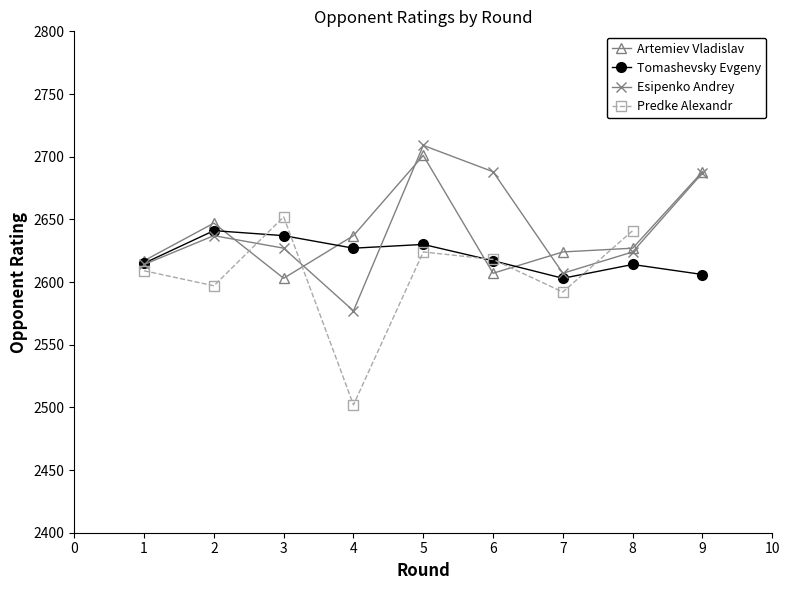

What is the approximate value of Artemiev Vladislav at 3?

2603